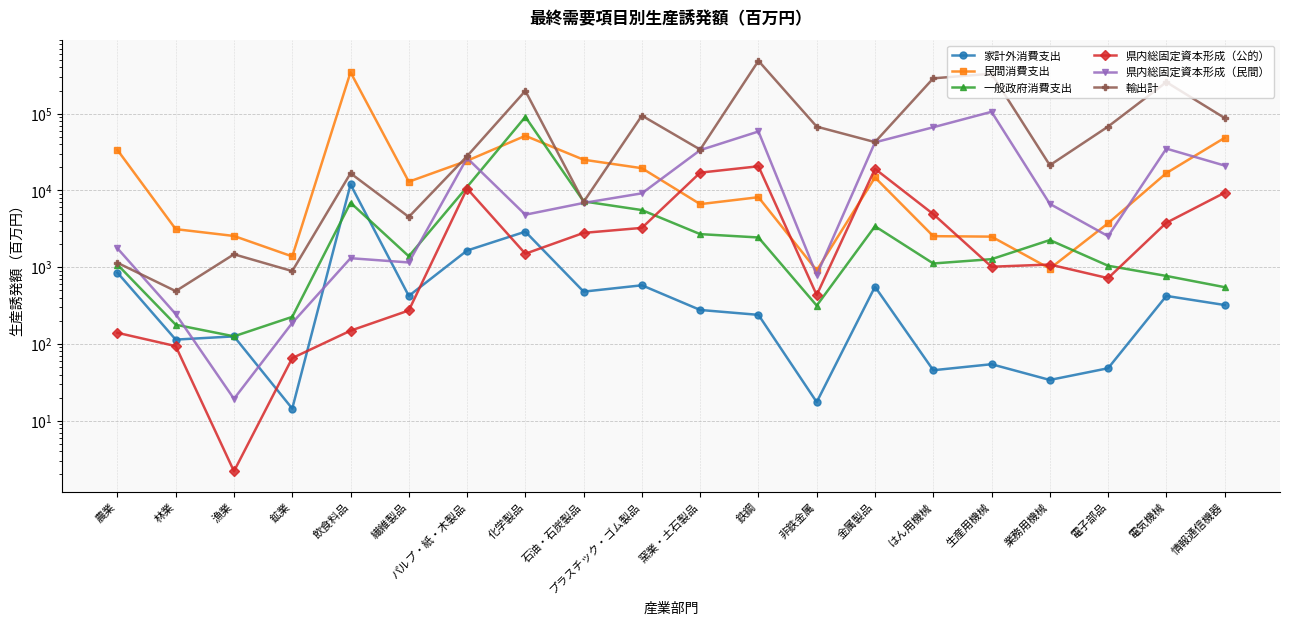

At how many categories does at least one series exceed 212132?

5